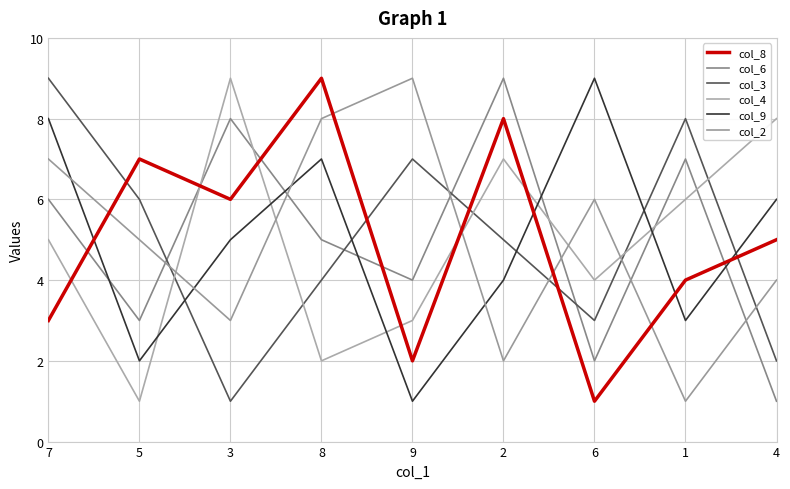

True or false: col_8 has a value of 14 at 2.

False